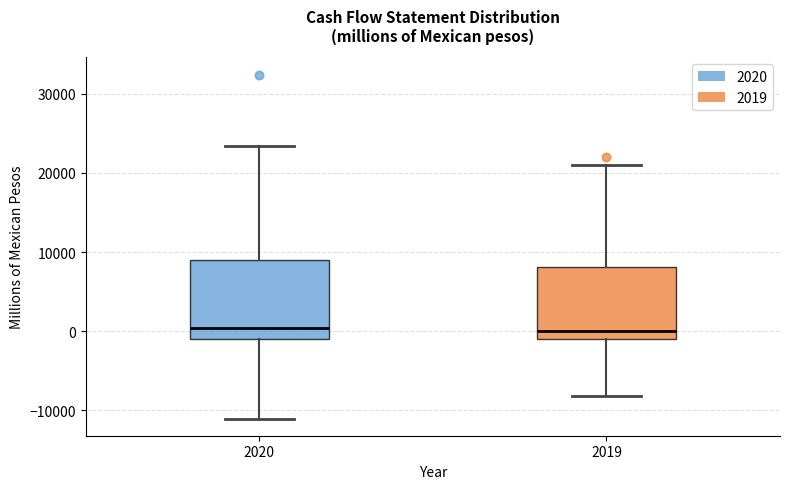

Where is the upper edge of the box at x = 2019 on the y-axis? The values are not printed on the chart, so give them approximately, as read against the axis.

8000